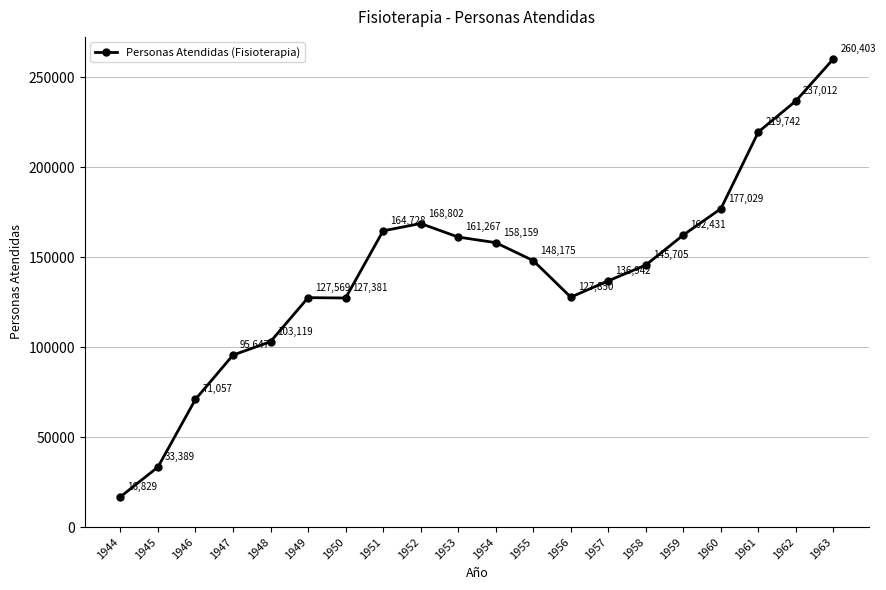

Rank the categories by value from highest to lowest.

1963, 1962, 1961, 1960, 1952, 1951, 1959, 1953, 1954, 1955, 1958, 1957, 1956, 1949, 1950, 1948, 1947, 1946, 1945, 1944